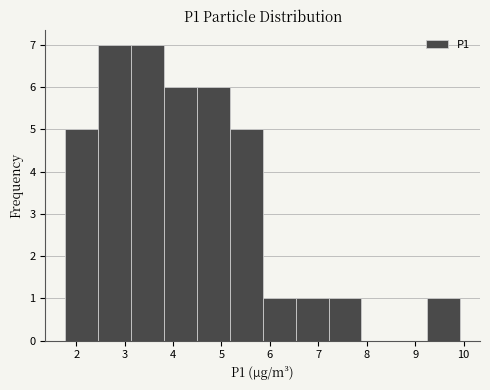

What is the height of the bar covering 9.25 to 9.93 on the x-axis? Neither the bar edges nor the heights are printed on the chart, so give them approximately, as read against the axes.

1